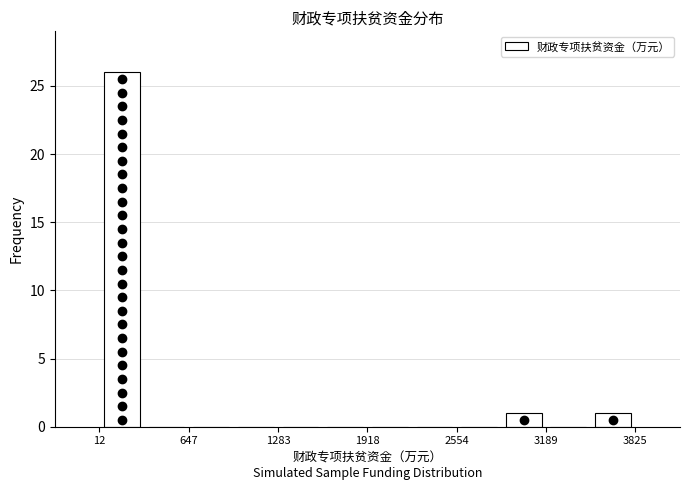

Read against the x-axis, roughly where is the centre of the tallest bar?

200